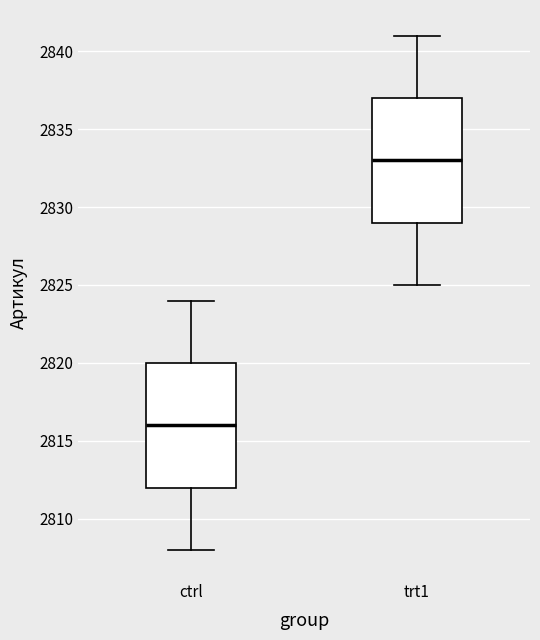

Reading left to right, read every box against the y-axis: the position of its median line, the range the box covers, and the ends of its whiskers. The values are not printed on the chart, so give them approximately, as read against the axis.

ctrl: median 2816, box 2812 to 2820, whiskers 2808 to 2824
trt1: median 2833, box 2829 to 2837, whiskers 2825 to 2841